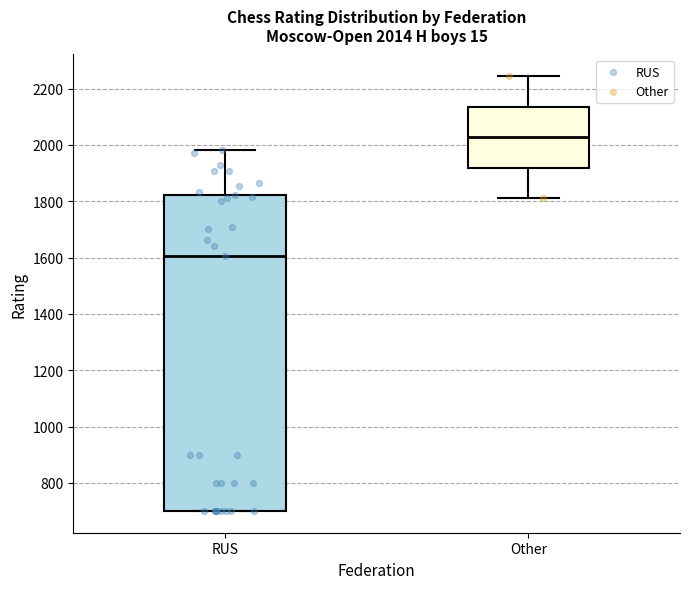

Which box has the highest median line?

Other